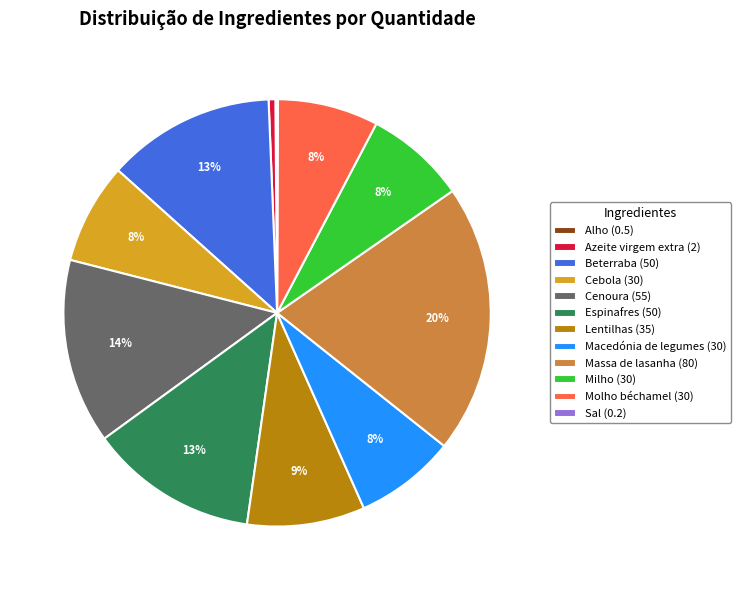

The Cenoura (55) slice represents 14% of the pie. True or false?

True